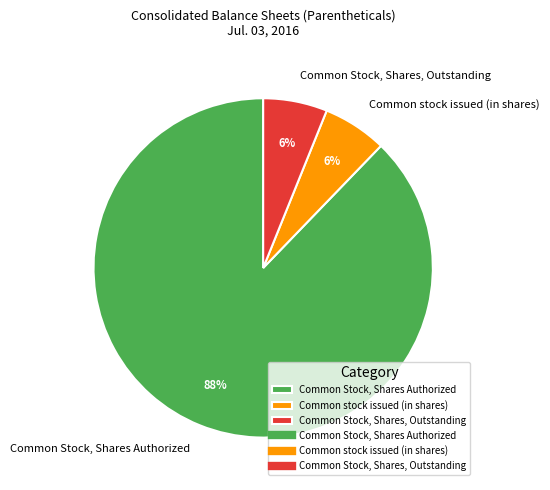

To the nearest percent, what is the difference between the Common stock issued (in shares) and Common Stock, Shares Authorized slice percentages?

82%